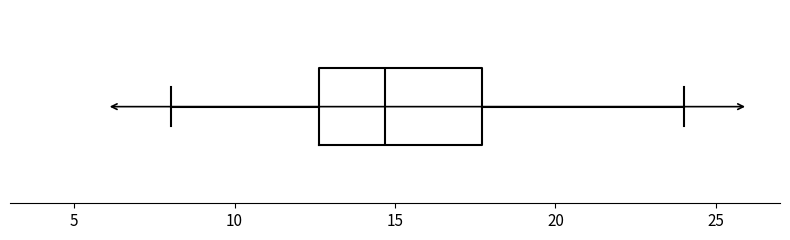

Transcribe this box plot: give where the median line is, the range the box spans, and where the two whiskers end, as read against the x-axis. The values are not printed on the chart, so give them approximately, as read against the axis.

median 14.5, box 12.5 to 17.5, whiskers 8.0 to 24.0